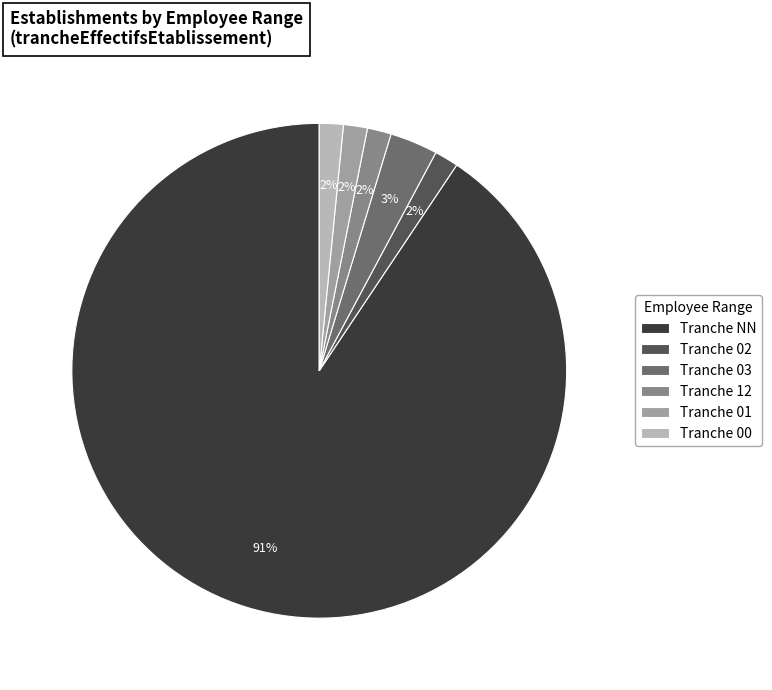

Count the number of slices in the pie.

6